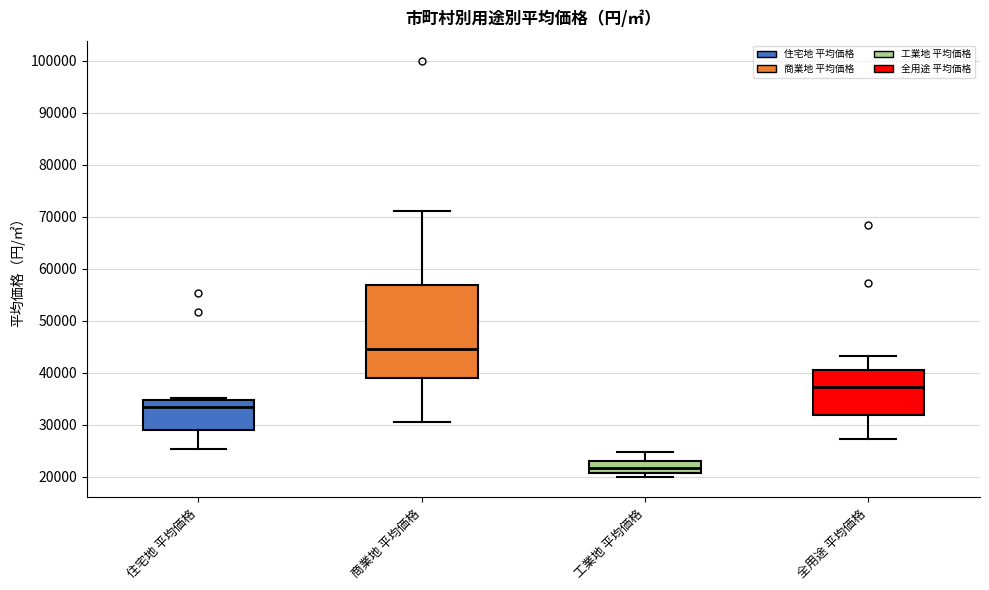

Which box's median line is the highest?

商業地 平均価格